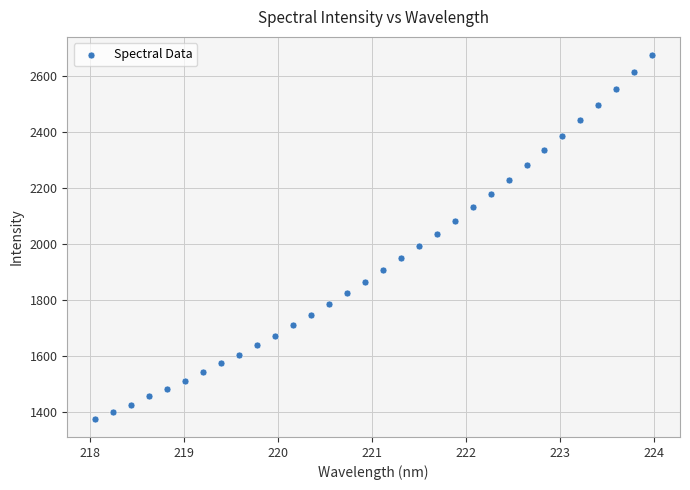

What is the range of X values (max minus min)?

5.9